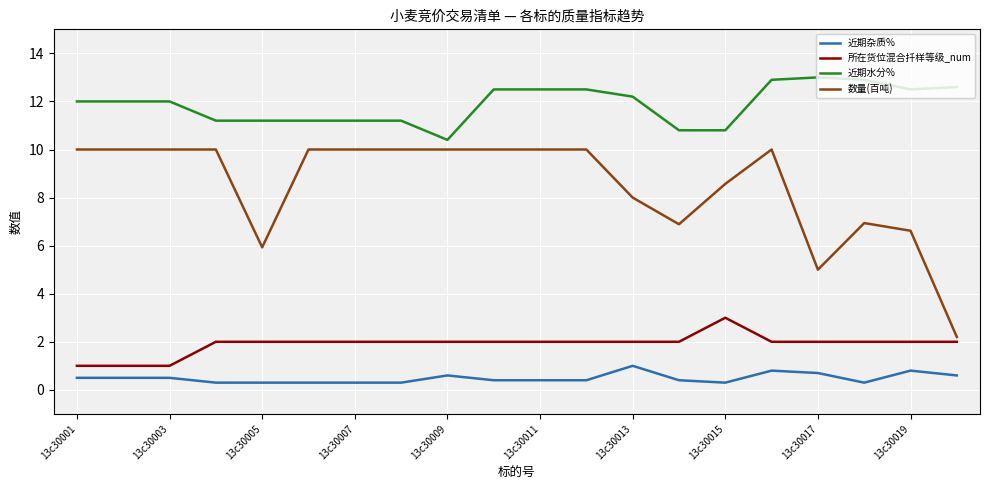

What is the difference between the maximum and minimum values in the 所在货位混合扦样等级_num series?

2.0